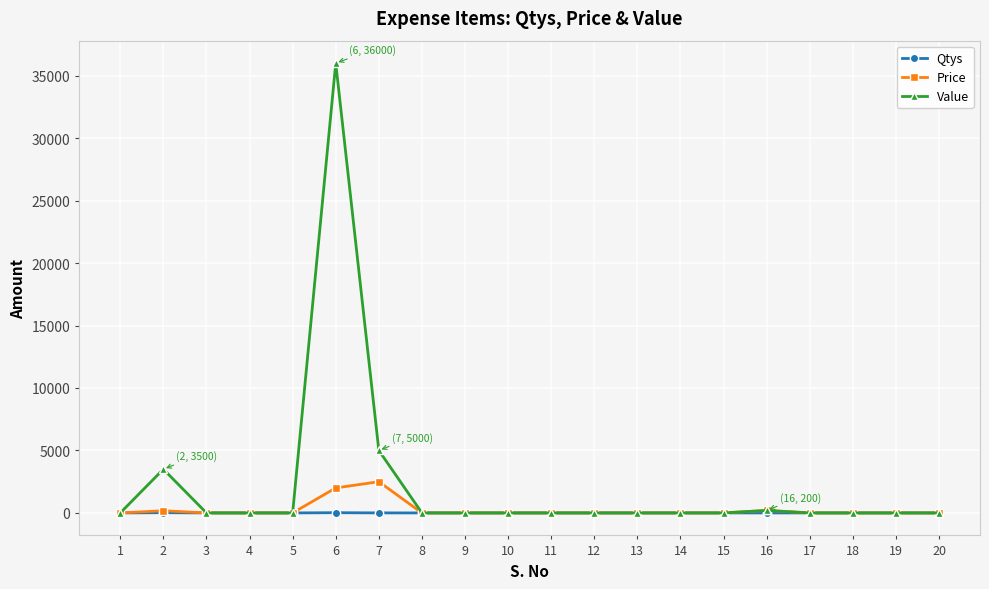

At which category is the sum across all series the highest?

6